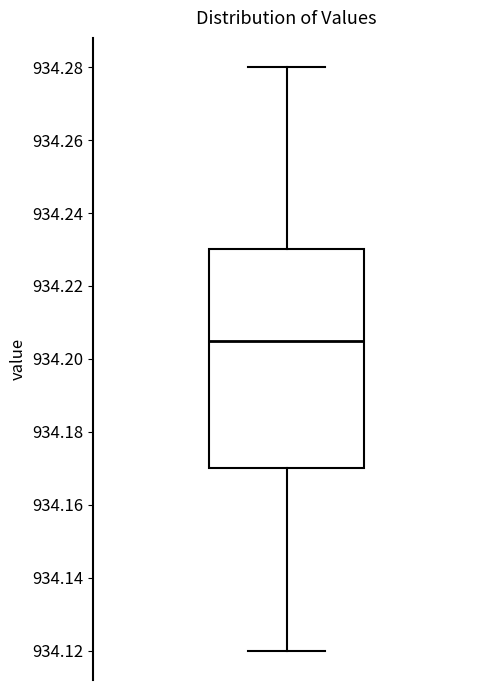

Where does the upper whisker of the box end on the y-axis? The values are not printed on the chart, so give them approximately, as read against the axis.

934.280